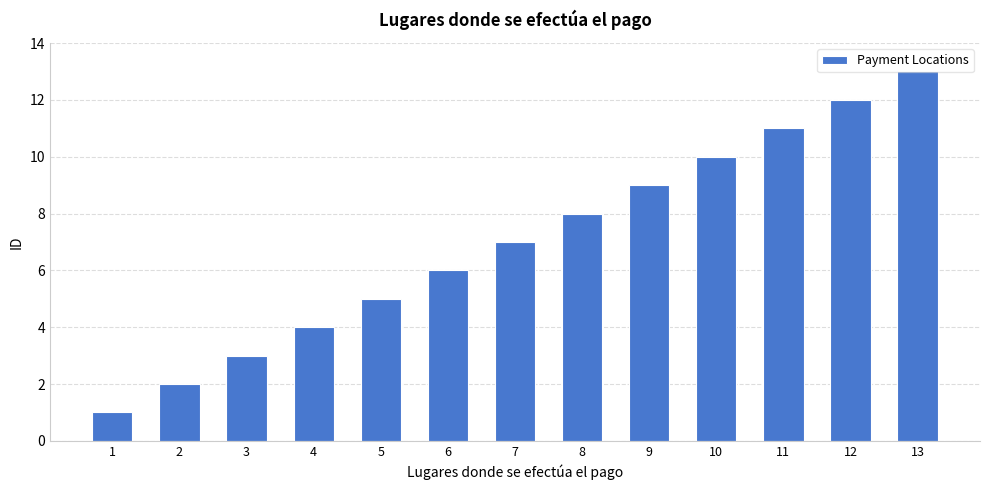

What is the smallest value displayed?

1